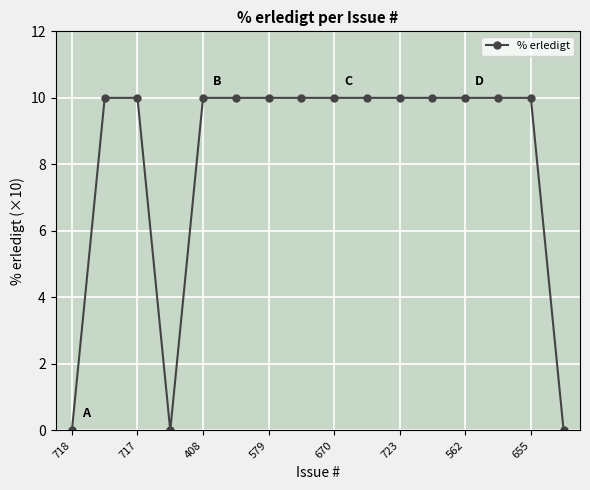

What is the greatest value displayed?

10